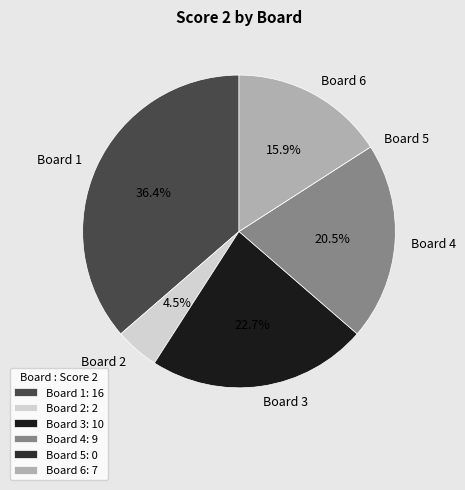

Does Board 2 represent more than half of the total?

No